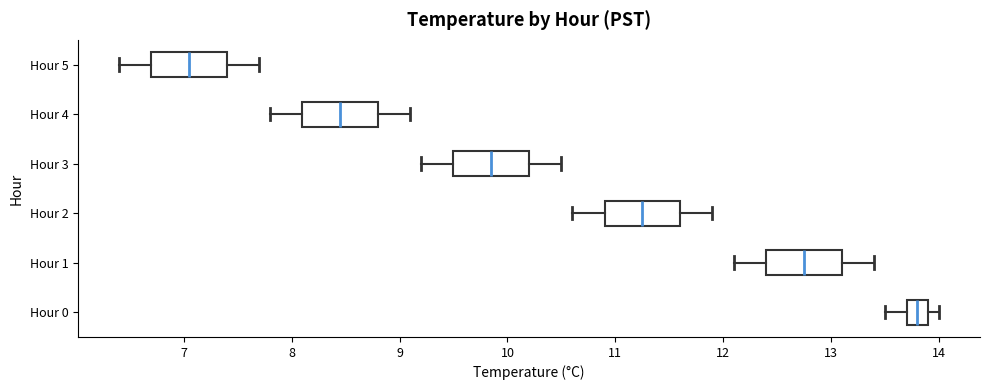

Reading bottom to top, read every box against the x-axis: the position of its median line, the range the box covers, and the ends of its whiskers. The values are not printed on the chart, so give them approximately, as read against the axis.

Hour 0: median 13.8, box 13.7 to 13.9, whiskers 13.5 to 14.0
Hour 1: median 12.8, box 12.4 to 13.1, whiskers 12.1 to 13.4
Hour 2: median 11.3, box 10.9 to 11.6, whiskers 10.6 to 11.9
Hour 3: median 9.9, box 9.5 to 10.2, whiskers 9.2 to 10.5
Hour 4: median 8.5, box 8.1 to 8.8, whiskers 7.8 to 9.1
Hour 5: median 7.1, box 6.7 to 7.4, whiskers 6.4 to 7.7